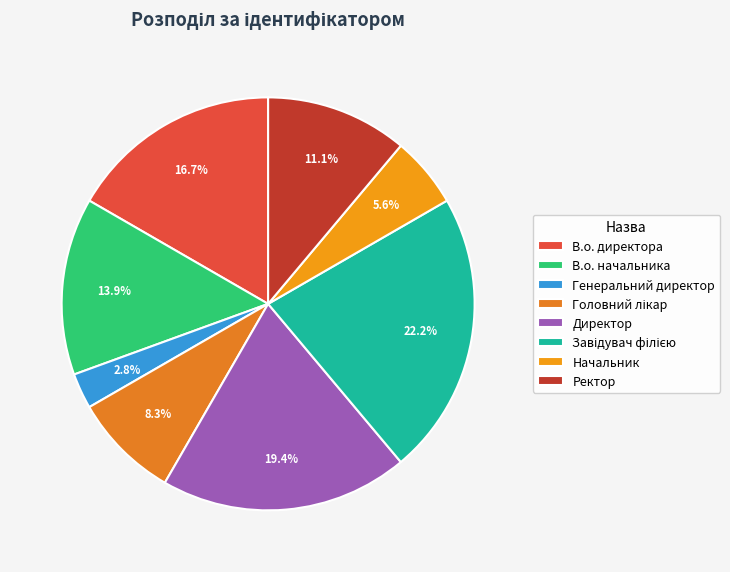

What is the change in value from В.о. директора to В.о. начальника?

-1